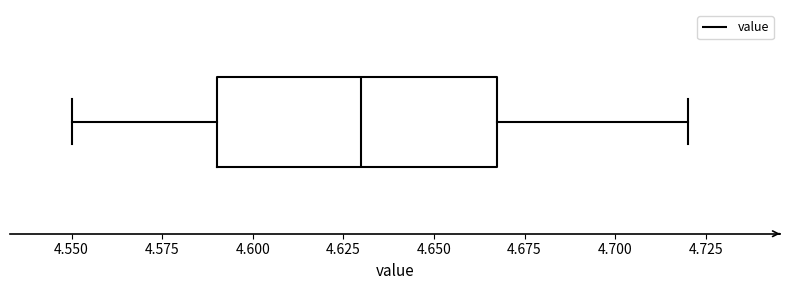

Transcribe this box plot: give where the median line is, the range the box spans, and where the two whiskers end, as read against the x-axis. The values are not printed on the chart, so give them approximately, as read against the axis.

median 4.63, box 4.59 to 4.67, whiskers 4.55 to 4.72